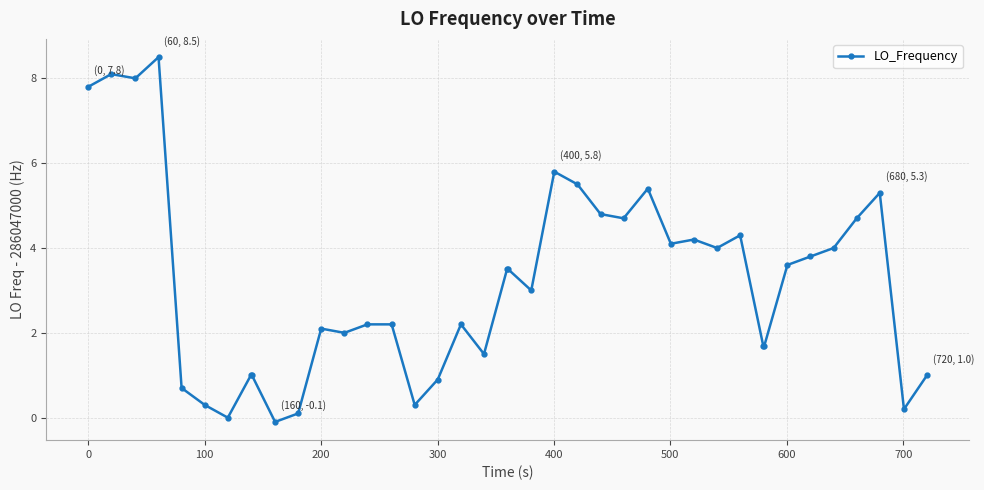

What is the difference between the maximum and minimum values?

8.6